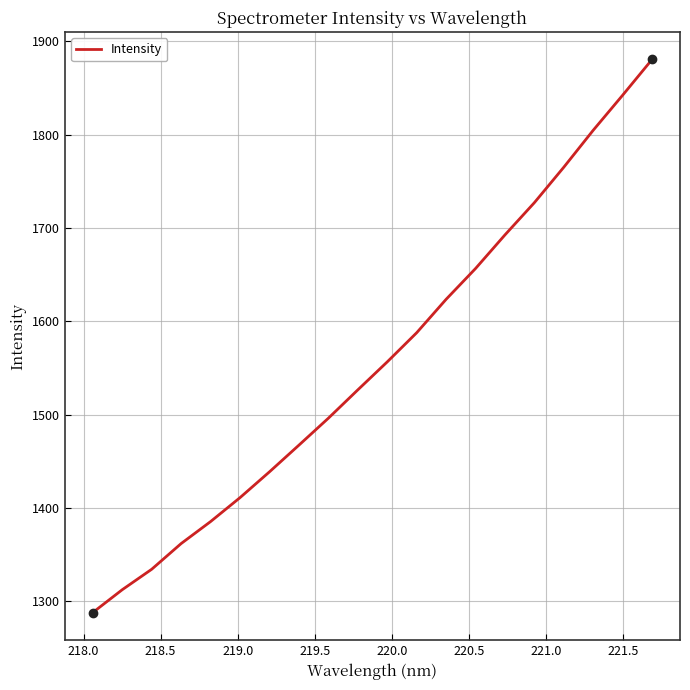

What is the minimum value shown in the chart?

1287.8